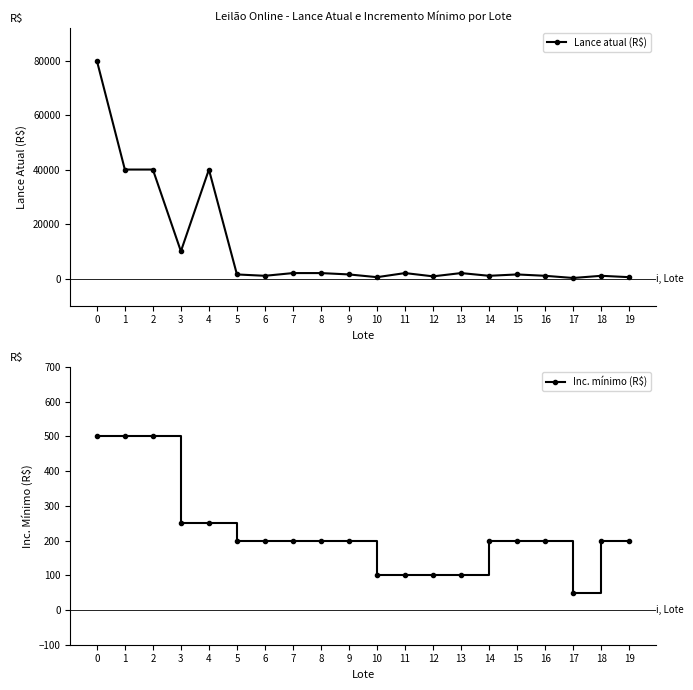

Rank the series by their average value, from lowest to highest.

Inc. mínimo (R$), Lance atual (R$)